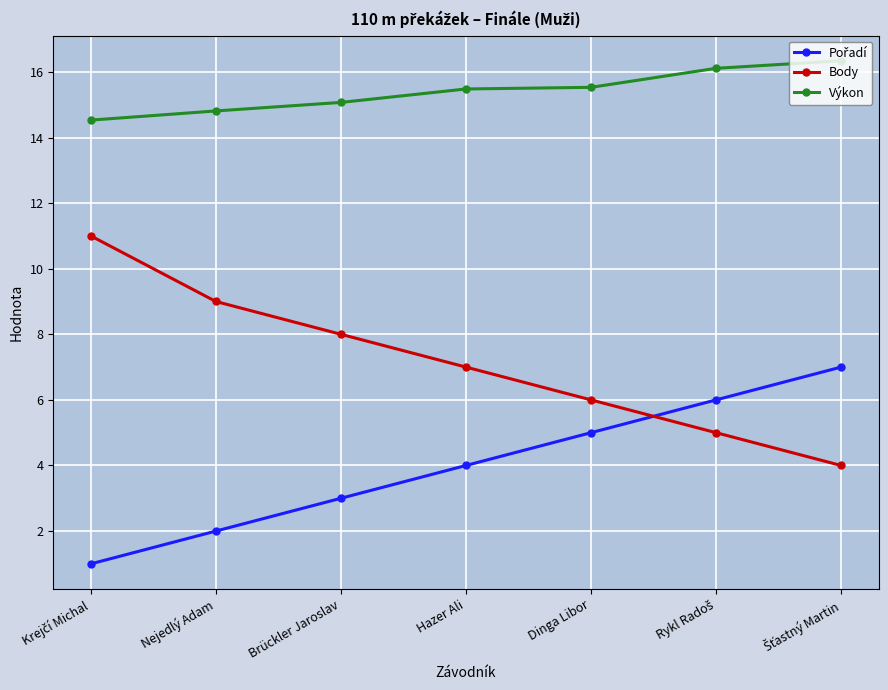

True or false: Výkon and Body intersect in this chart.

False